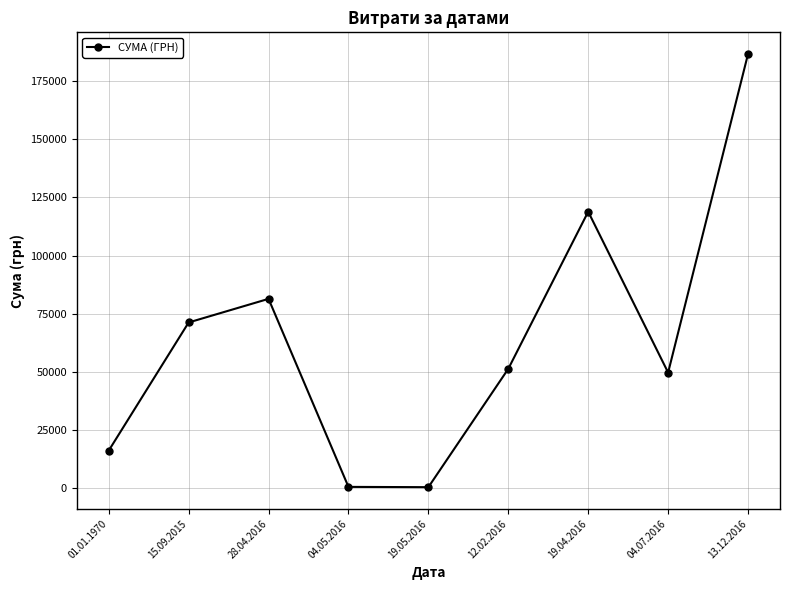

True or false: the data shows 71259.0 at 15.09.2015.

True